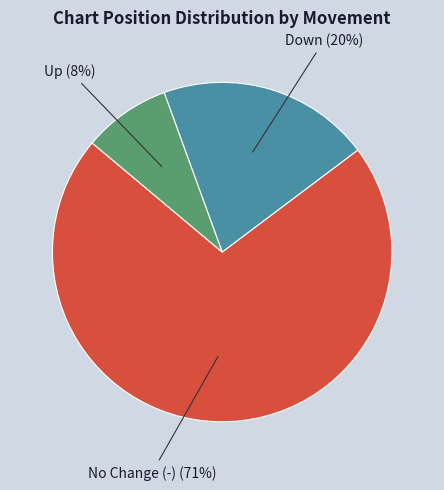

To the nearest percent, what is the average slice percentage?

33%